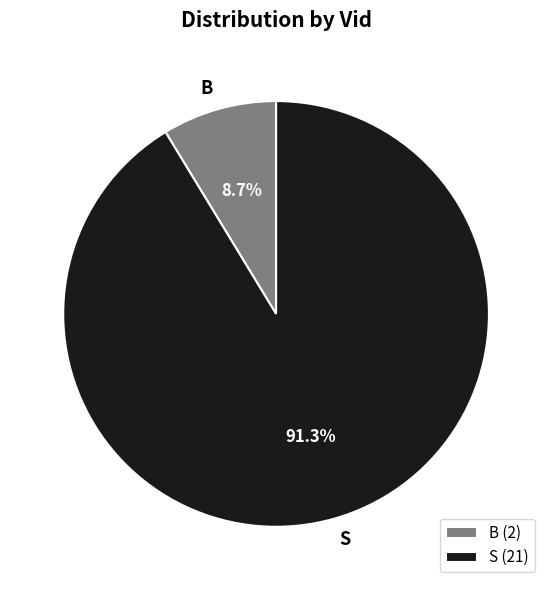

Rank the categories by value from lowest to highest.

B, S